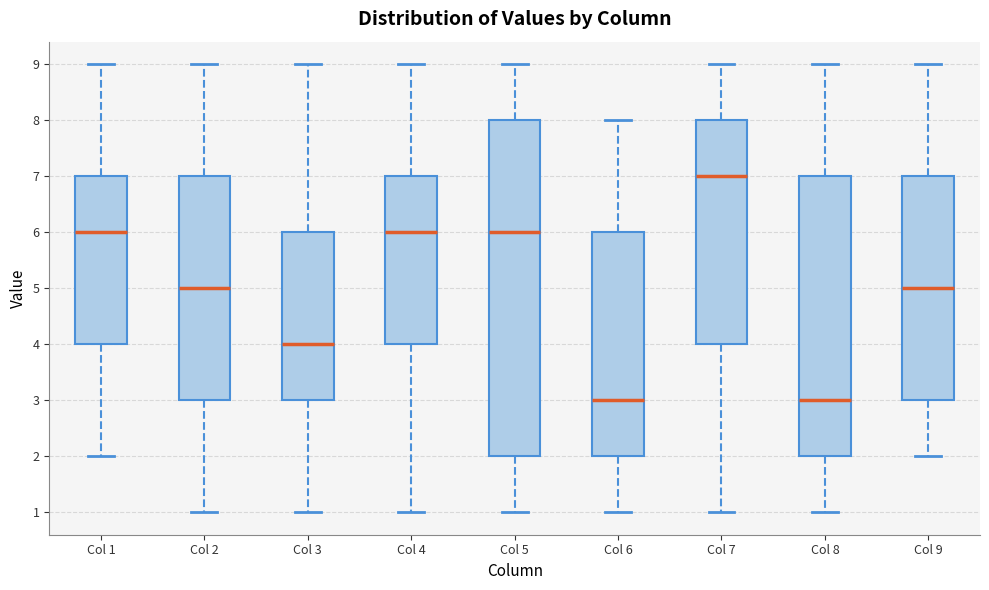

Comparing the boxes themselves (not the whiskers), which one is the tallest?

Col 5